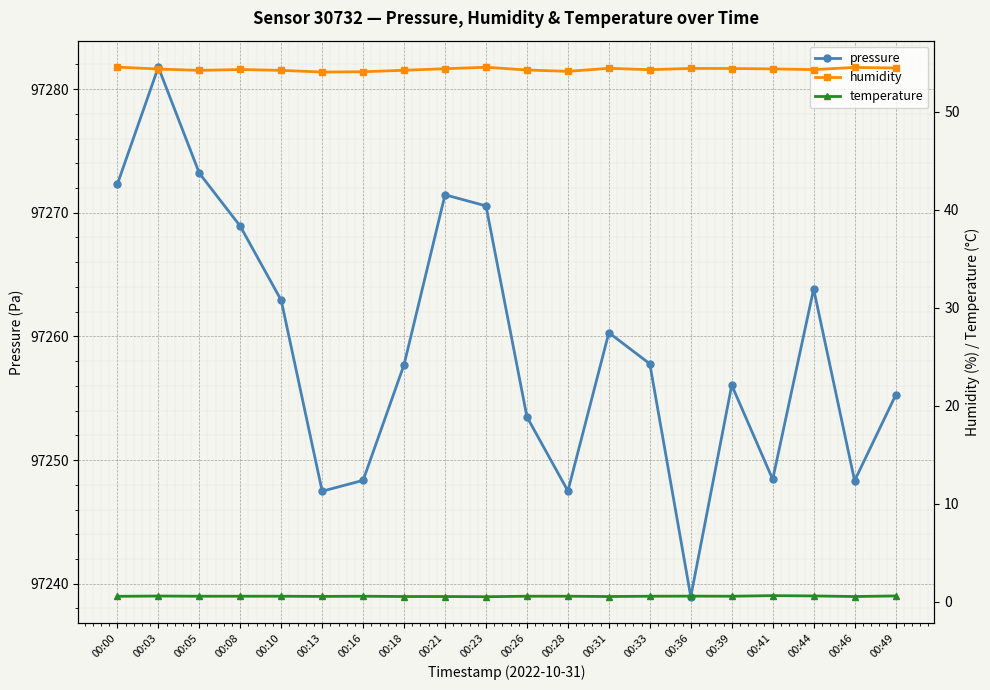

The value of pressure at 00:33 is 139632.4. True or false?

False